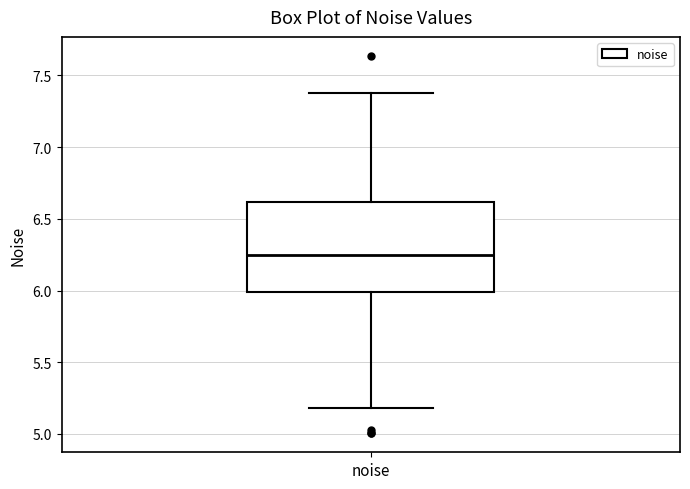

Read this box plot against the y-axis: the position of the median line, the range covered by the box, and the ends of both whiskers. The values are not printed on the chart, so give them approximately, as read against the axis.

median 6.25, box 6.00 to 6.60, whiskers 5.20 to 7.40